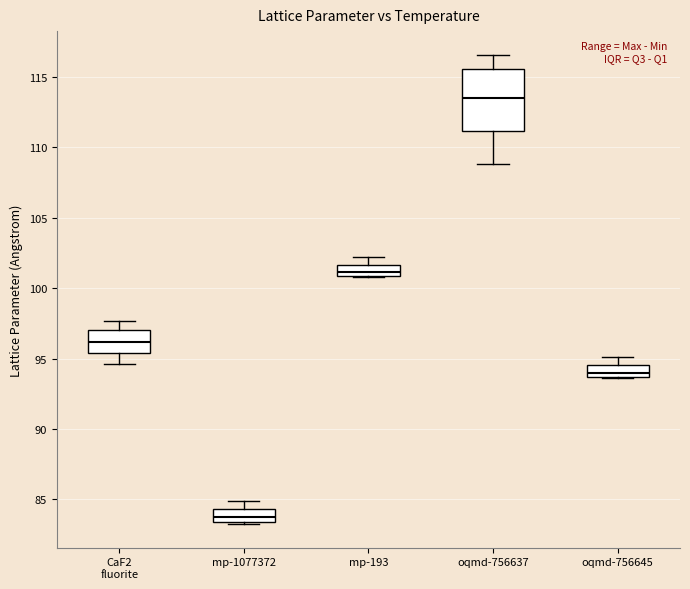

Which box is the tallest, from its lower edge to its upper edge?

oqmd-756637